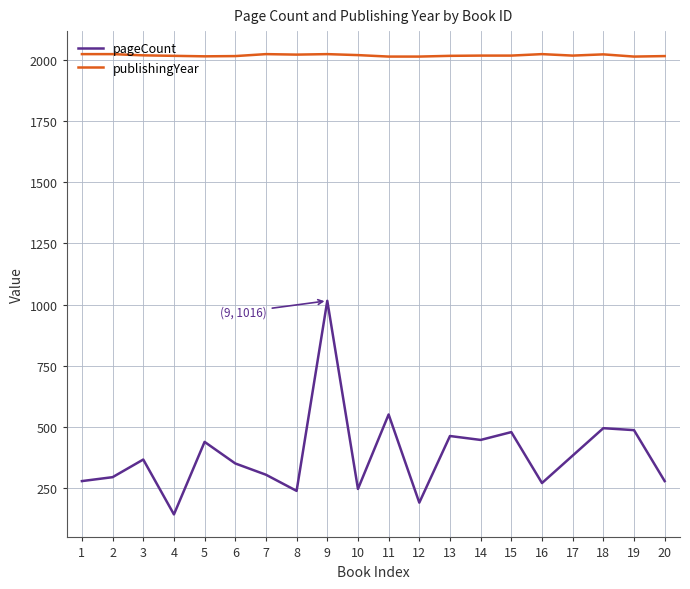

Count the number of data series in this chart.

2